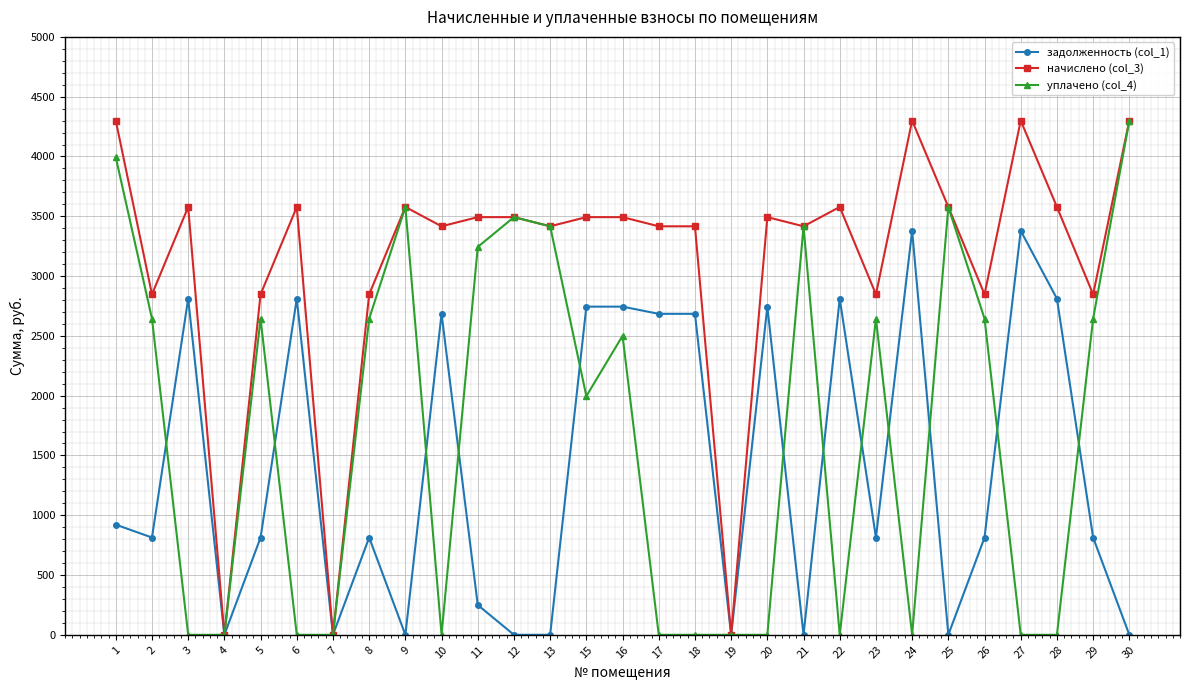

Where does the начислено (col_3) series first go above 3492?

1